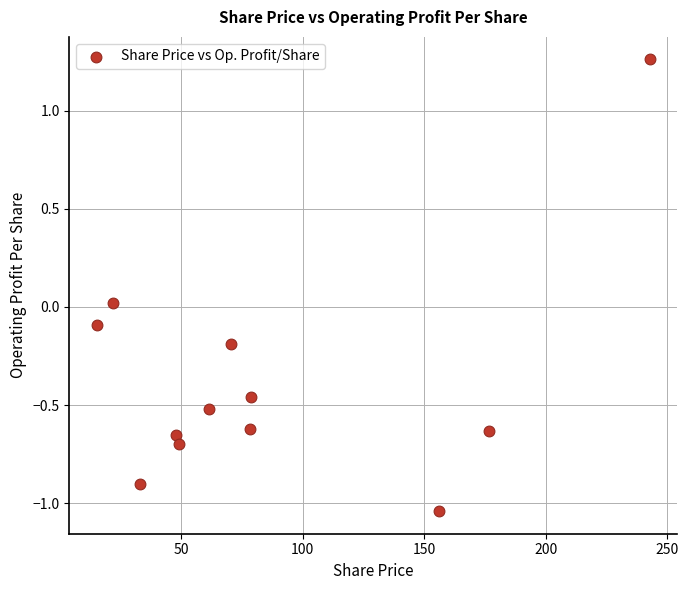

What is the range of Y values (max minus min)?

2.3